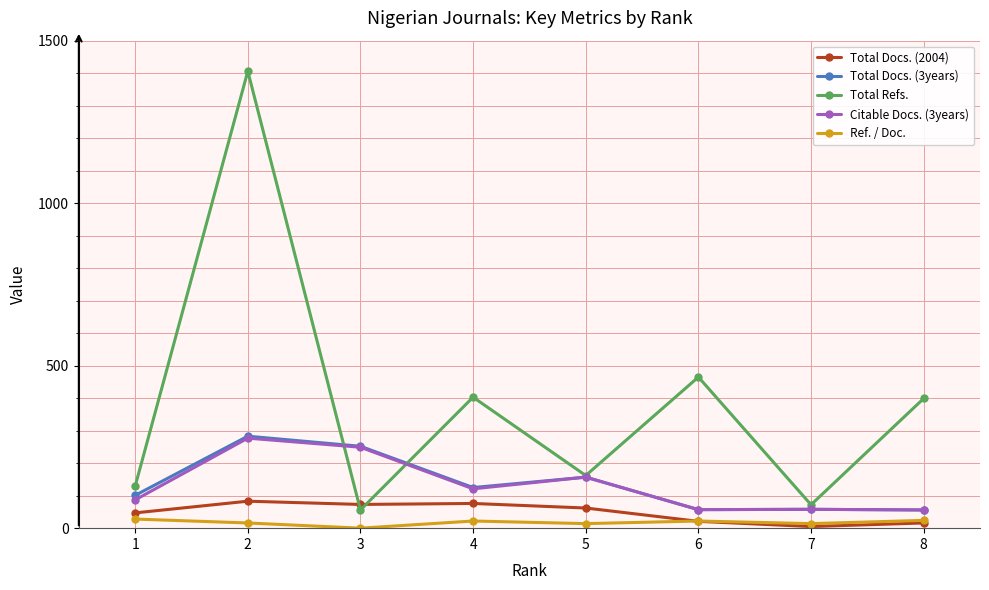

Between 5 and 8, which series saw the biggest shift?

Total Refs.